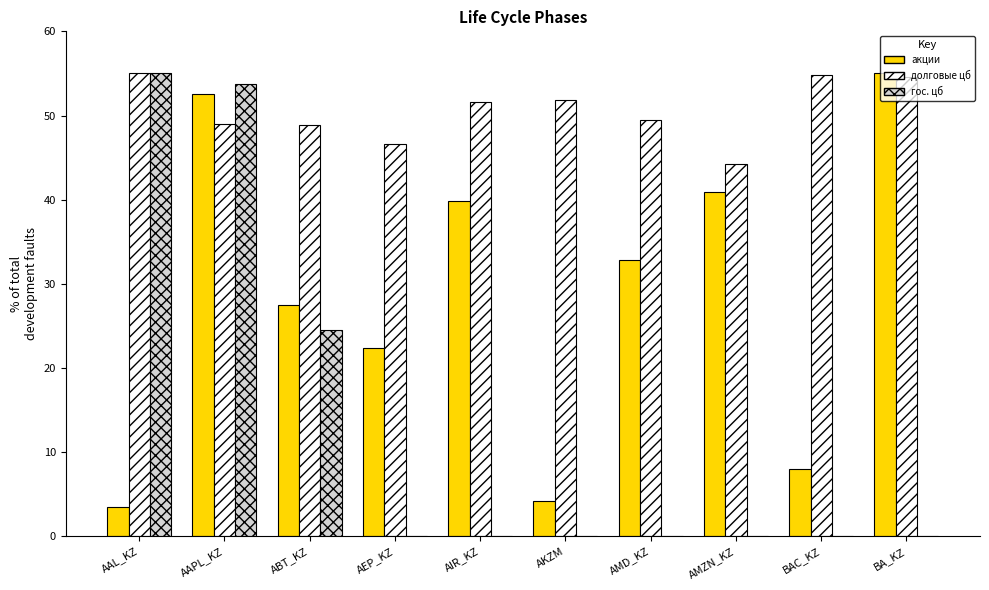

At which category is the sum across all series the highest?

AAPL_KZ